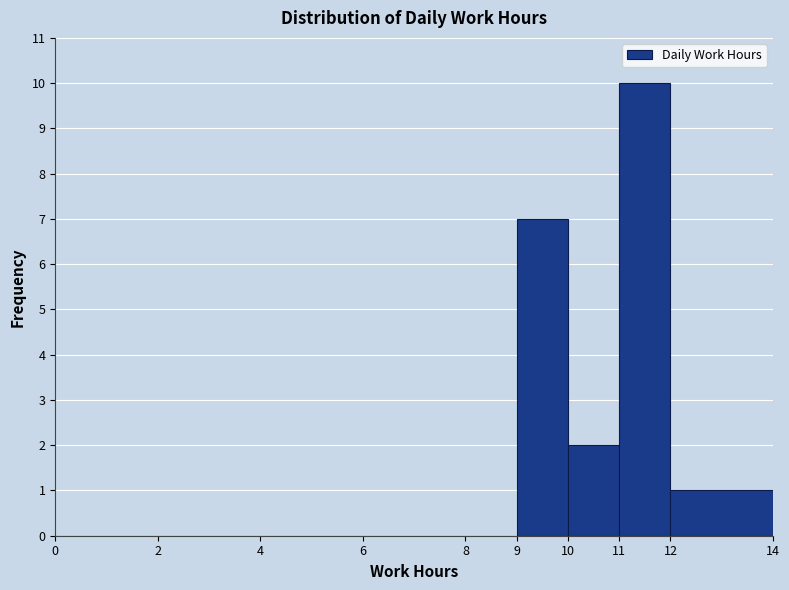

Reading left to right, transcribe this chart: for each bar, give the range it covers on the x-axis and its height. The values are not printed on the chart, so give them approximately, as read against the axis.

0 to 2: 0
2 to 4: 0
4 to 6: 0
6 to 8: 0
8 to 9: 0
9 to 10: 7
10 to 11: 2
11 to 12: 10
12 to 14: 1